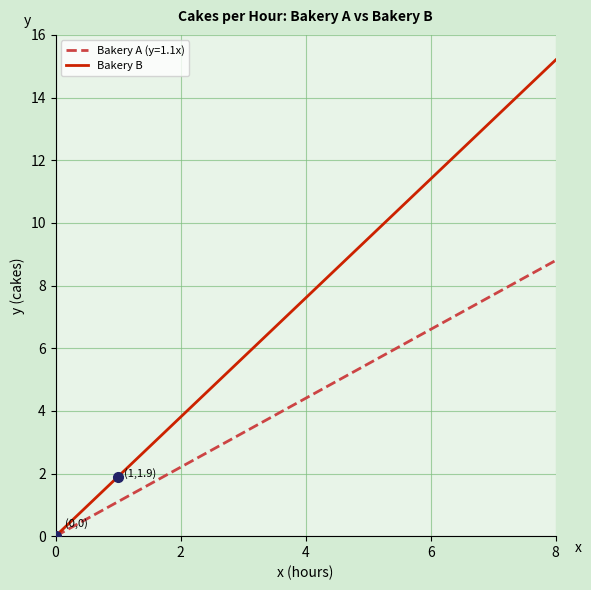

List the series in order of their overall mean, highest first.

Bakery B, Bakery A (y=1.1x)